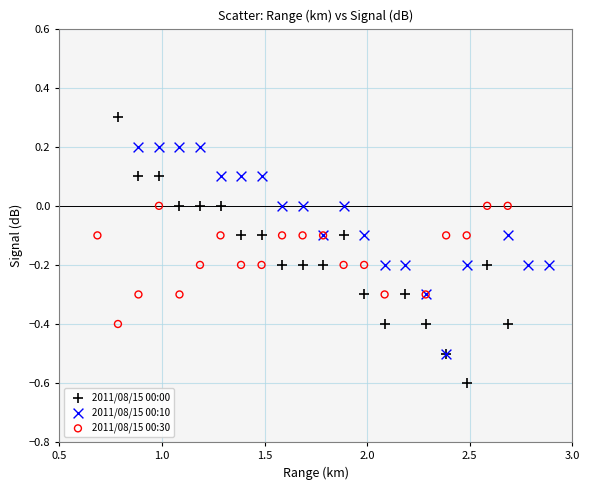

Which series has the largest Y range (max minus min)?

2011/08/15 00:00